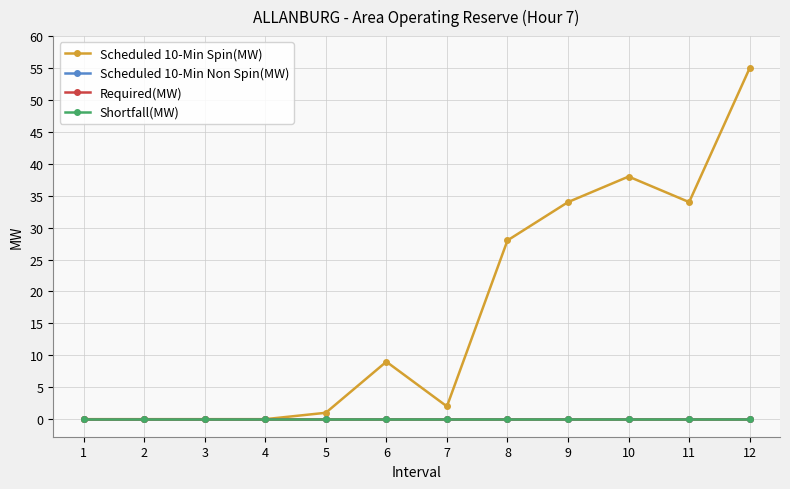

True or false: Scheduled 10-Min Spin(MW) and Scheduled 10-Min Non Spin(MW) intersect in this chart.

False